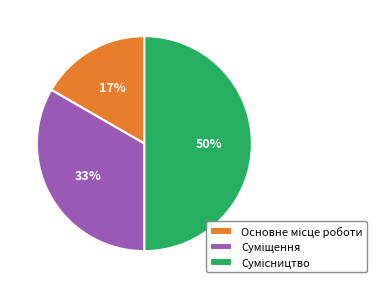

To the nearest percent, what is the average slice percentage?

33%